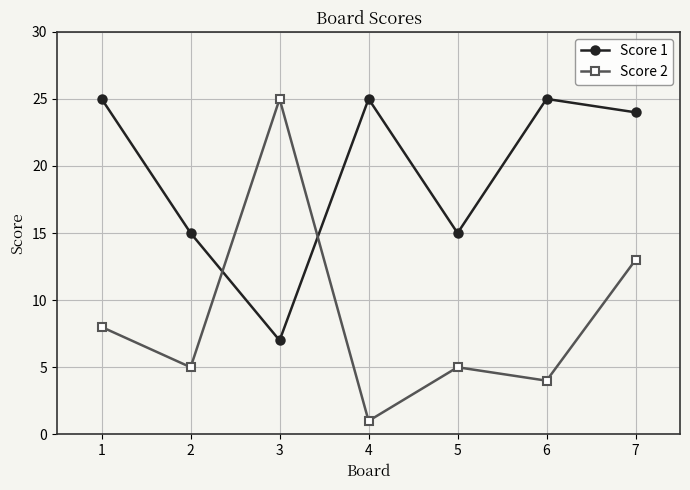

Reading right to left, transcribe all the data shown in this chart.

Score 1: 24	25	15	25	7	15	25
Score 2: 13	4	5	1	25	5	8